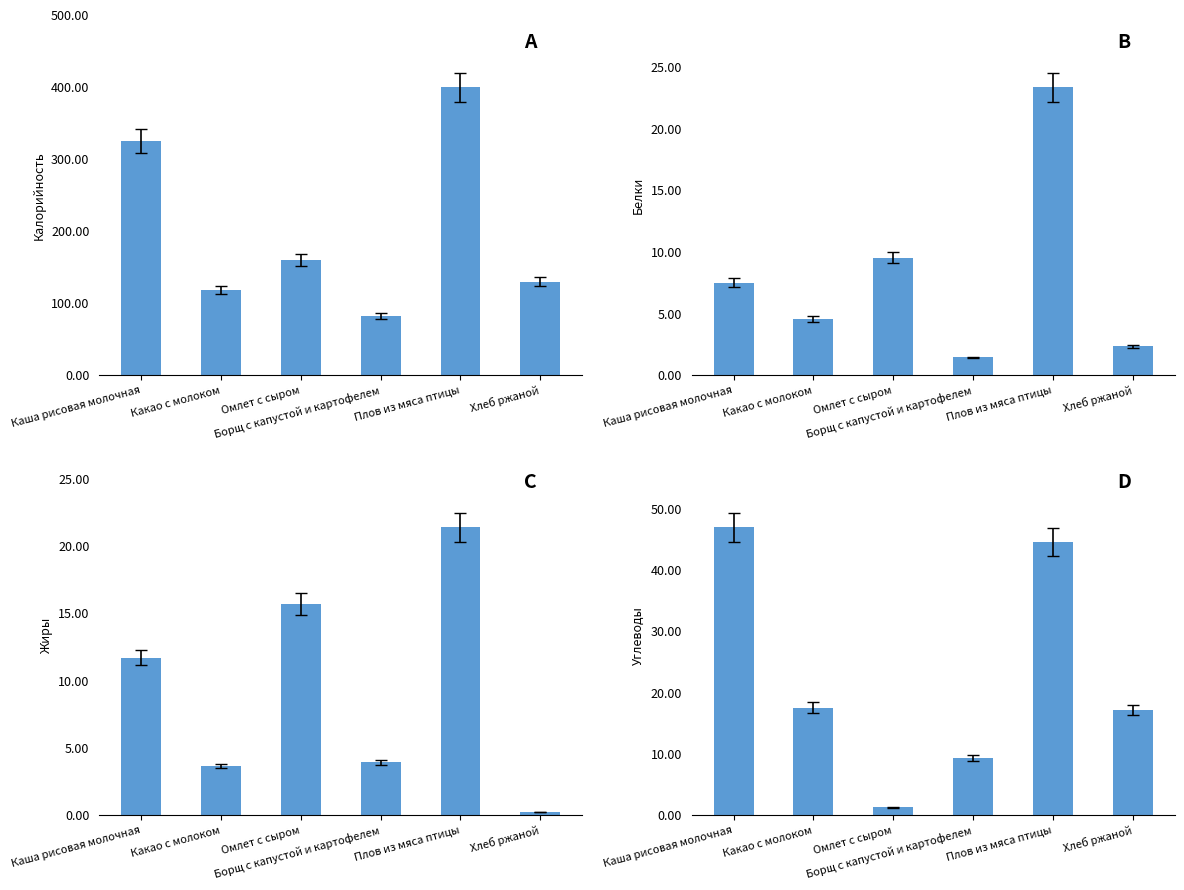

Which series changed the most between Каша рисовая молочная and Хлеб ржаной?

Калорийность